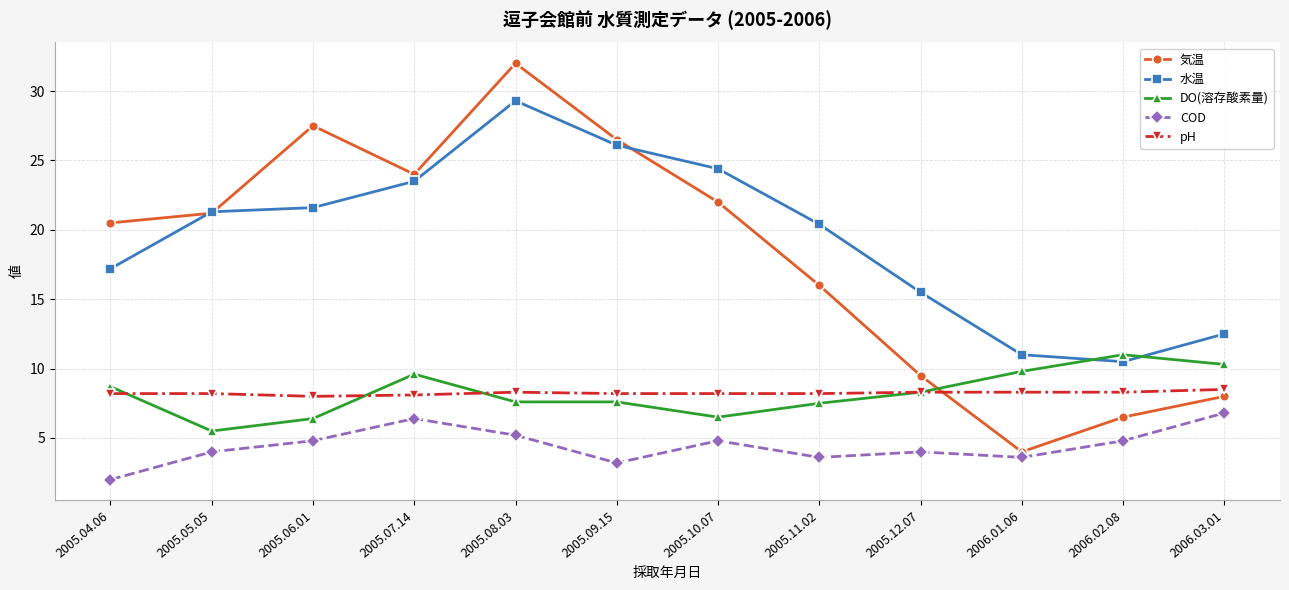

What are all the series names shown in the legend?

気温, 水温, DO(溶存酸素量), COD, pH